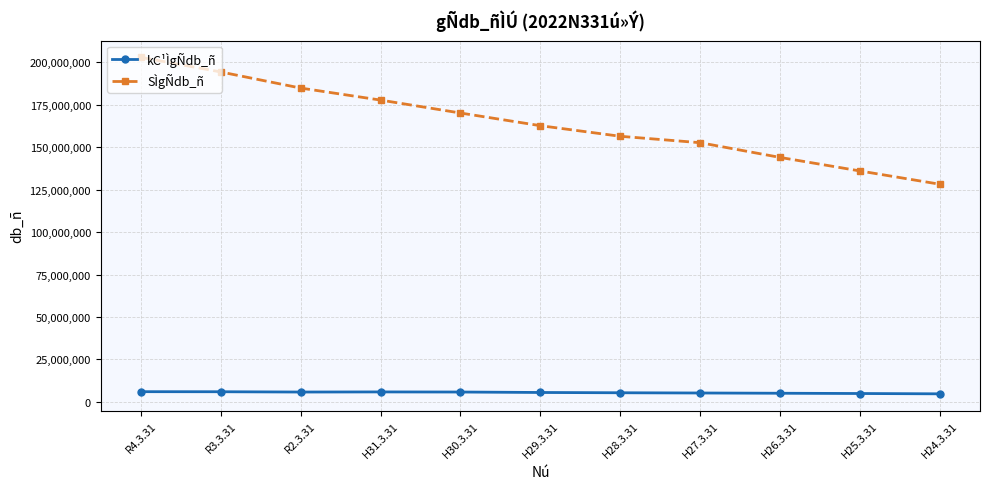

True or false: SÌgÑdb_ñ has more than 2 points higher than both neighbors.

False